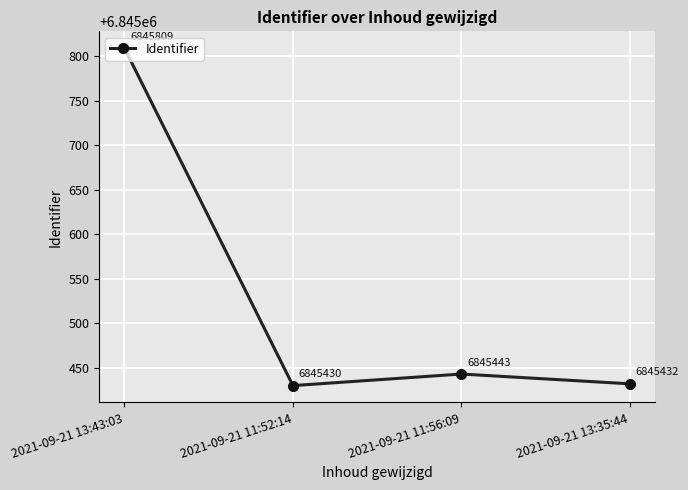

What is the change in value from 2021-09-21 13:43:03 to 2021-09-21 11:52:14?

-379